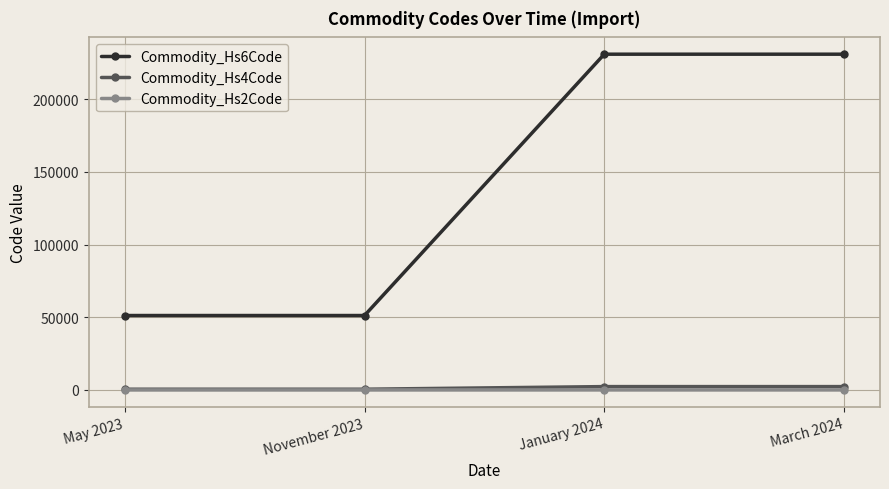

Which series has the largest range (max minus min)?

Commodity_Hs6Code